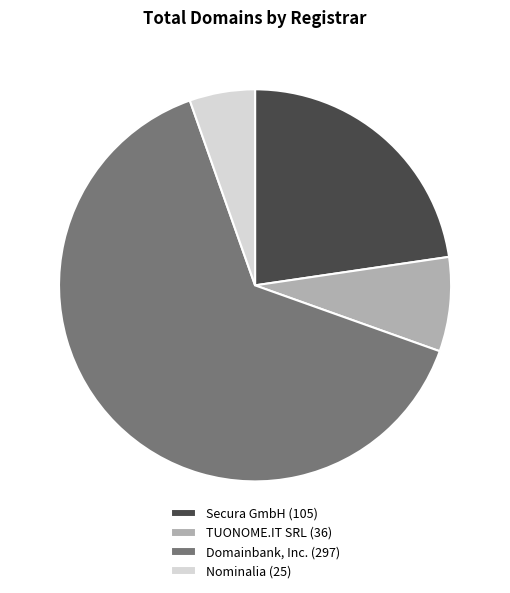

Approximately how many times larger is the value at Secura GmbH compared to TUONOME.IT SRL?

2.9